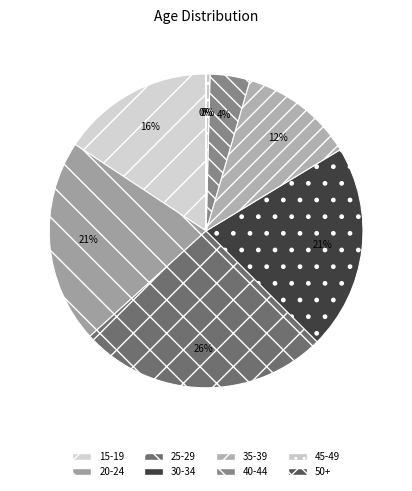

Does 50+ account for over 50% of the chart?

No